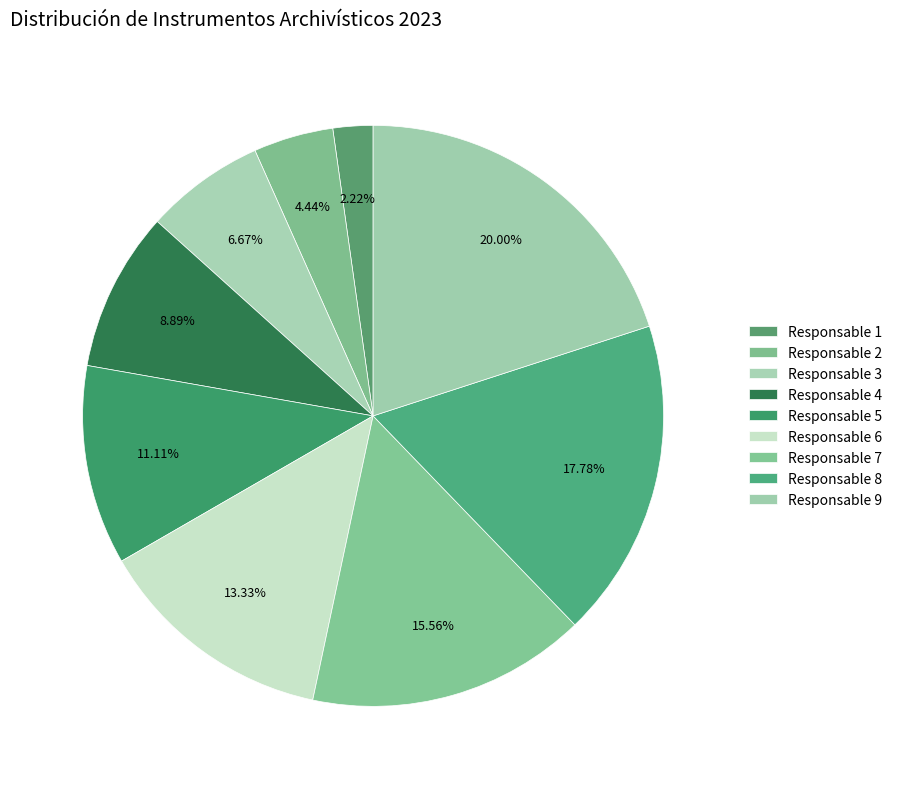

How many segments does this pie chart have?

9